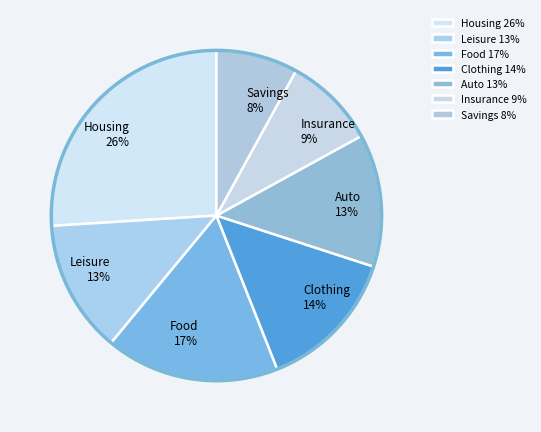

To the nearest percent, what is the combined percentage of Leisure 13% and Auto 13%?

26%